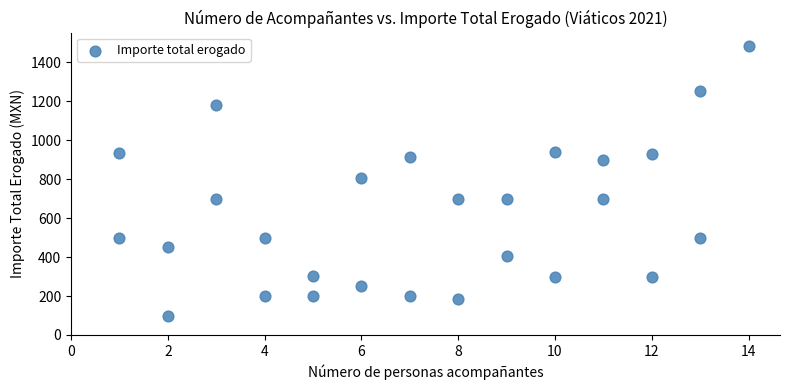

What is the range of X values (max minus min)?

13.0